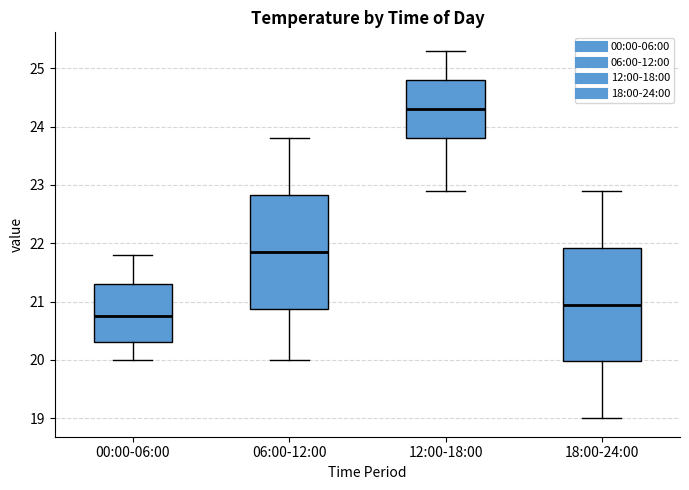

Reading left to right, transcribe this box plot: for each box, give where its median line is, the range the box spans, and where its two whiskers end, as read against the y-axis. The values are not printed on the chart, so give them approximately, as read against the axis.

00:00-06:00: median 20.8, box 20.3 to 21.3, whiskers 20.0 to 21.8
06:00-12:00: median 21.9, box 20.9 to 22.8, whiskers 20.0 to 23.8
12:00-18:00: median 24.3, box 23.8 to 24.8, whiskers 22.9 to 25.3
18:00-24:00: median 21.0, box 20.0 to 21.9, whiskers 19.0 to 22.9